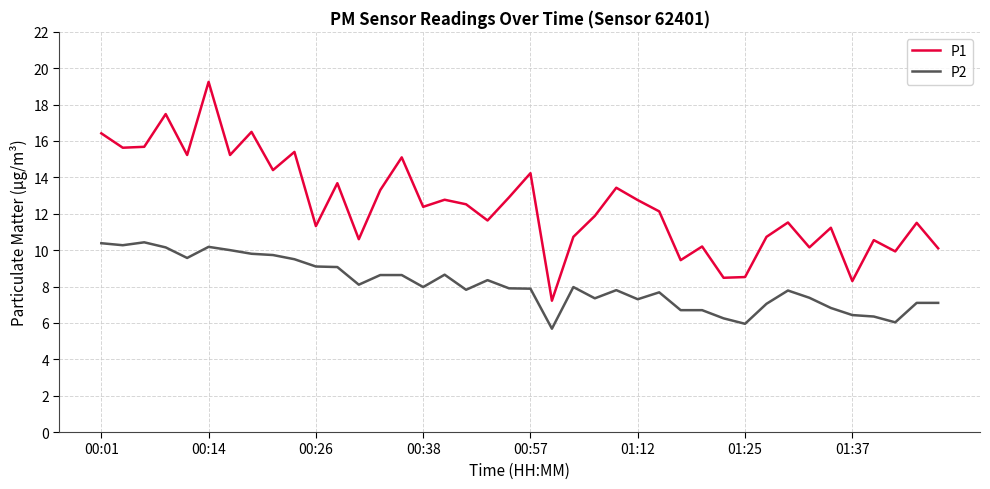

Does the chart display data point markers on the line(s)?

No